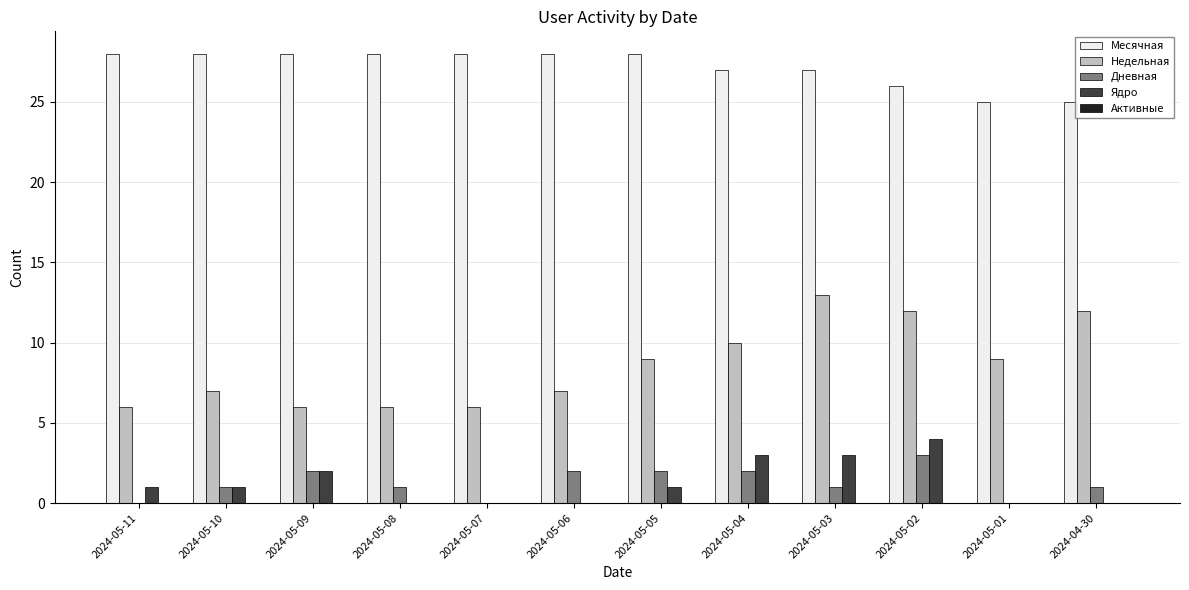

Which series has the largest total across all categories?

Месячная